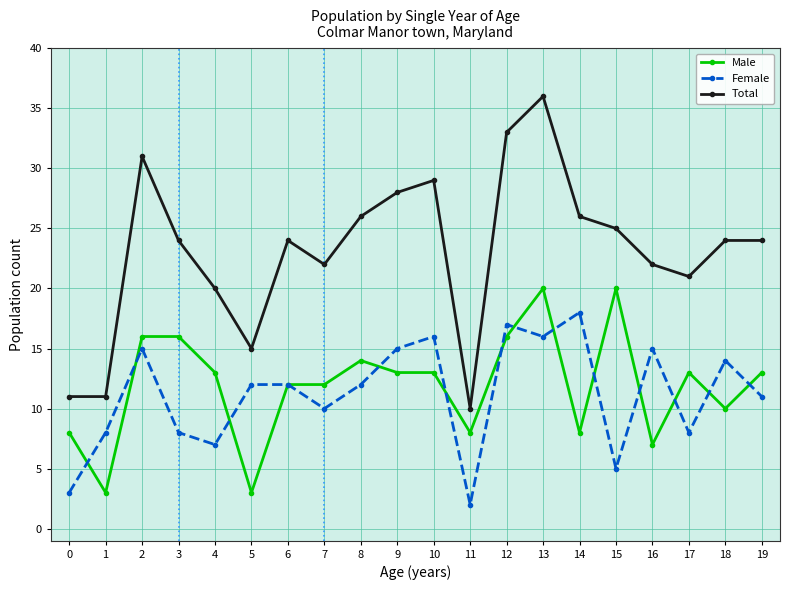

The Male series shows 10 at 18. True or false?

True